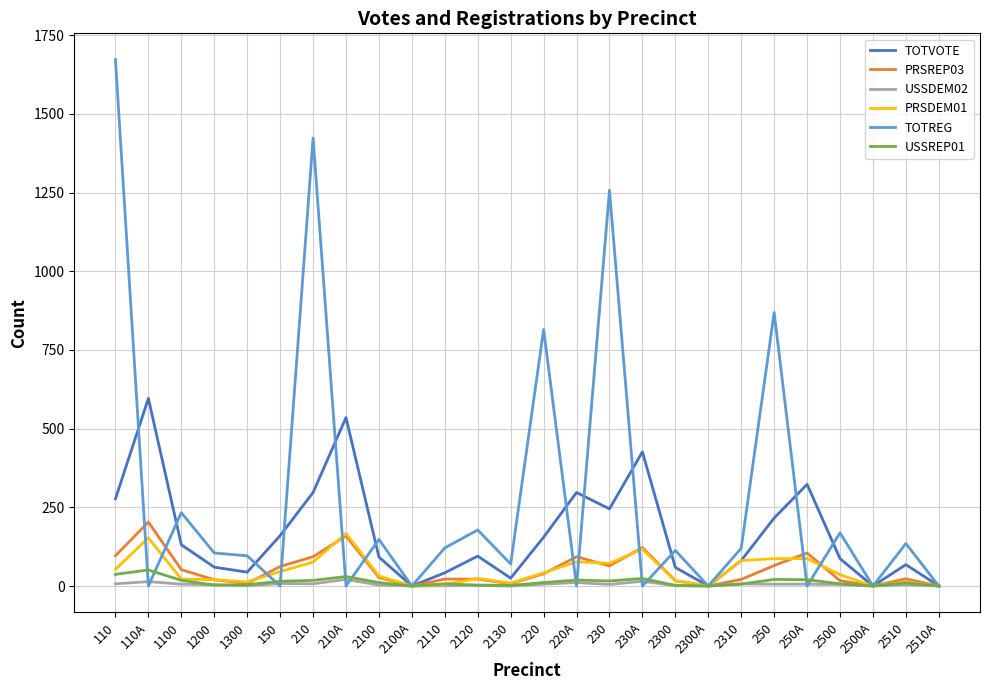

What is the maximum value for TOTVOTE?

596